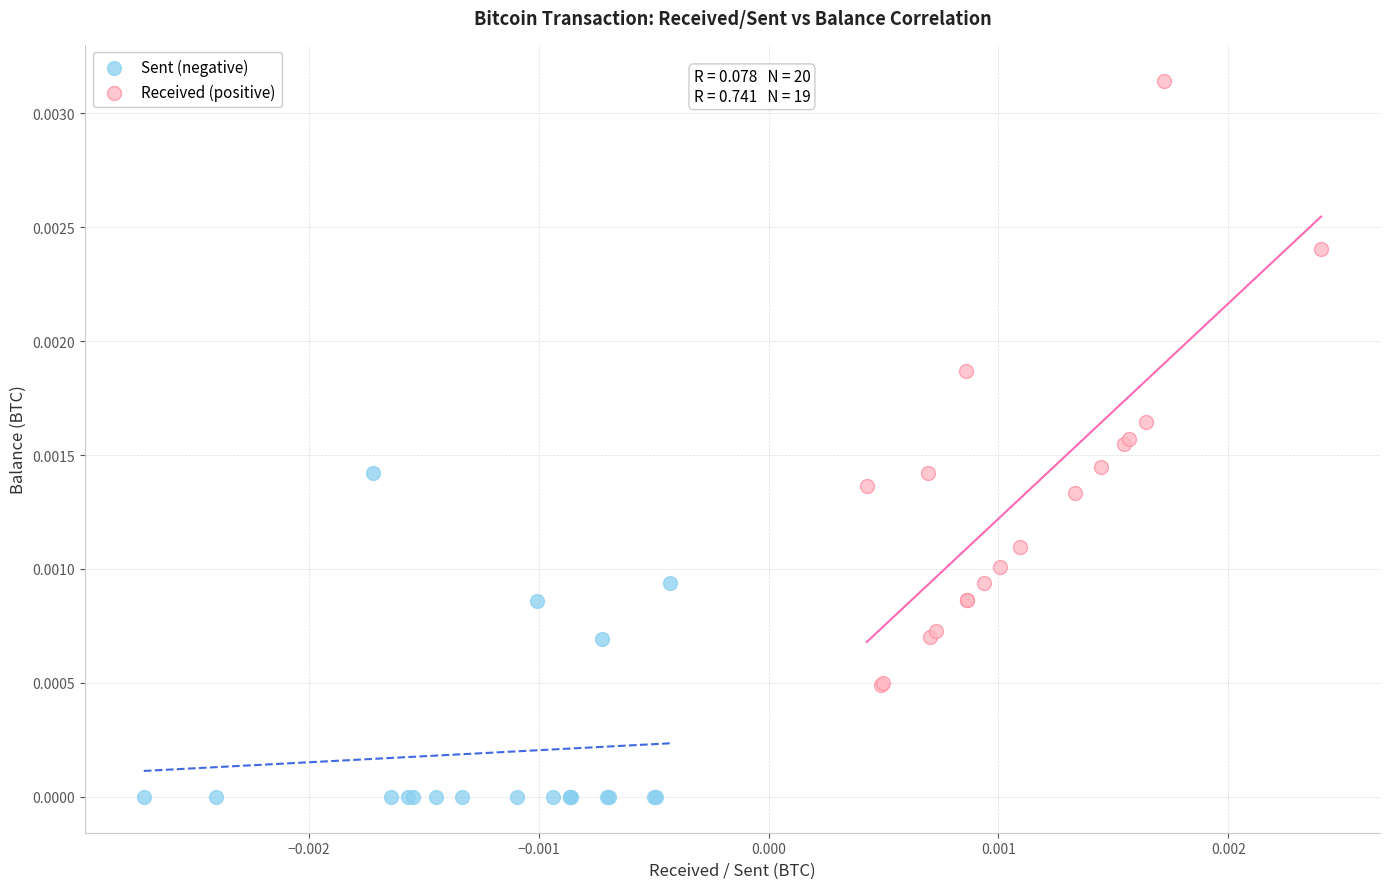

Which series contains the highest Y value?

Received (positive)